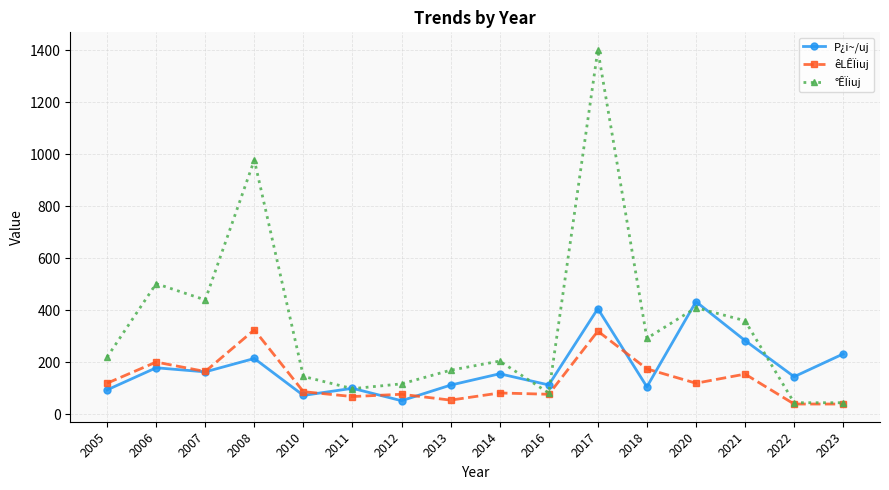

At 2005, list the series in order from smallest to largest.

P¿i~/uj, êLÊÏiuj, °ÊÏiuj